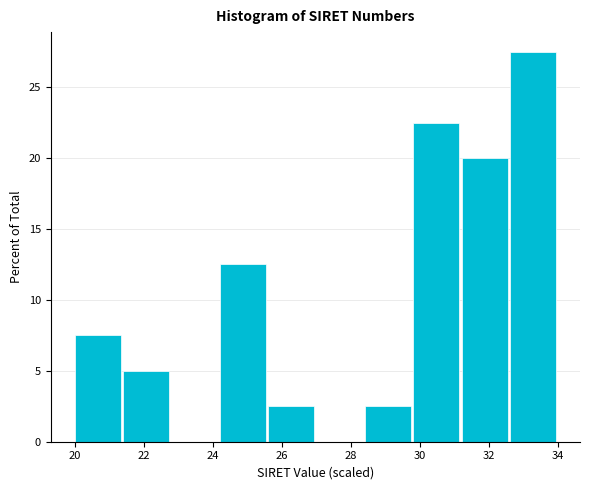

Reading left to right, list every bar in this chart as the range it spans on the x-axis followed by its height. Neither the bar edges nor the heights are printed on the chart, so give them approximately, as read against the axes.

20.0 to 21.4: 7.5
21.4 to 22.8: 5.0
22.8 to 24.2: 0
24.2 to 25.6: 12.5
25.6 to 27.0: 2.5
27.0 to 28.4: 0
28.4 to 29.8: 2.5
29.8 to 31.2: 22.5
31.2 to 32.6: 20.0
32.6 to 34.0: 27.5